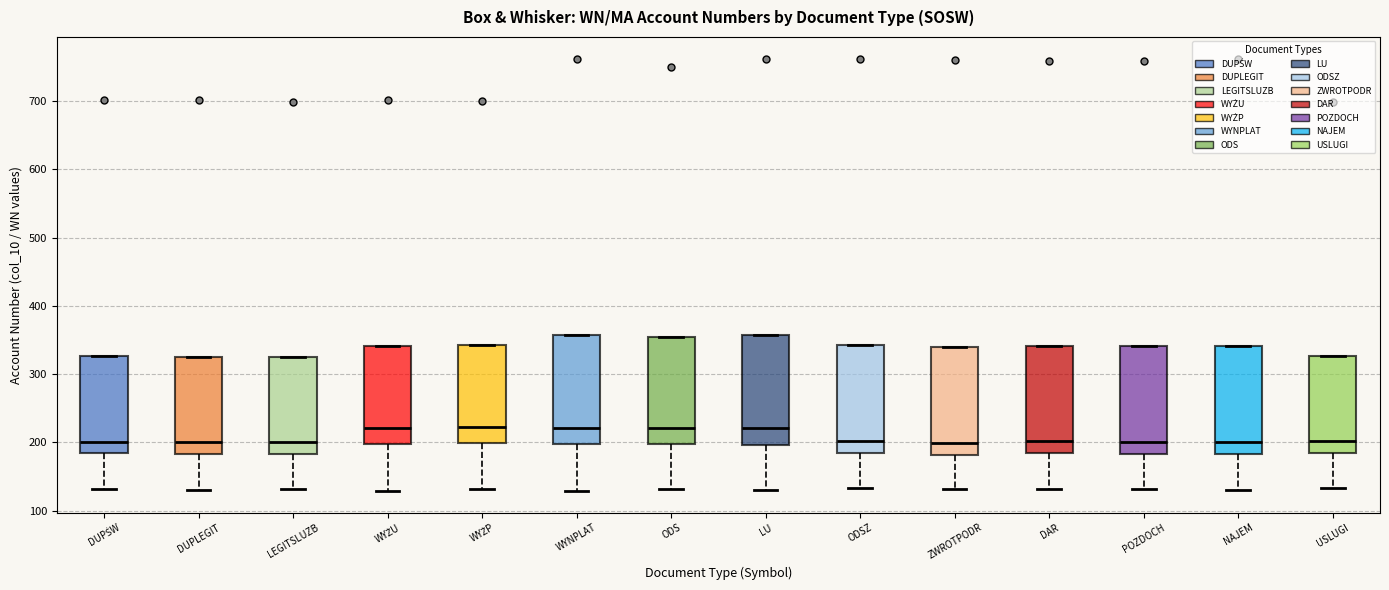

Reading left to right, read every box against the y-axis: the position of its median line, the range the box covers, and the ends of its whiskers. The values are not printed on the chart, so give them approximately, as read against the axis.

DUPŚW: median 200, box 180 to 330, whiskers 130 to 330
DUPLEGIT: median 200, box 180 to 330, whiskers 130 to 330
LEGITSLUZB: median 200, box 180 to 330, whiskers 130 to 330
WYŻU: median 220, box 200 to 340, whiskers 130 to 340
WYŻP: median 220, box 200 to 340, whiskers 130 to 340
WYNPLAT: median 220, box 200 to 360, whiskers 130 to 360
ODS: median 220, box 200 to 350, whiskers 130 to 350
LU: median 220, box 200 to 360, whiskers 130 to 360
ODSZ: median 200, box 180 to 340, whiskers 130 to 340
ZWROTPODR: median 200, box 180 to 340, whiskers 130 to 340
DAR: median 200, box 180 to 340, whiskers 130 to 340
POZDOCH: median 200, box 180 to 340, whiskers 130 to 340
NAJEM: median 200, box 180 to 340, whiskers 130 to 340
USLUGI: median 200, box 180 to 330, whiskers 130 to 330